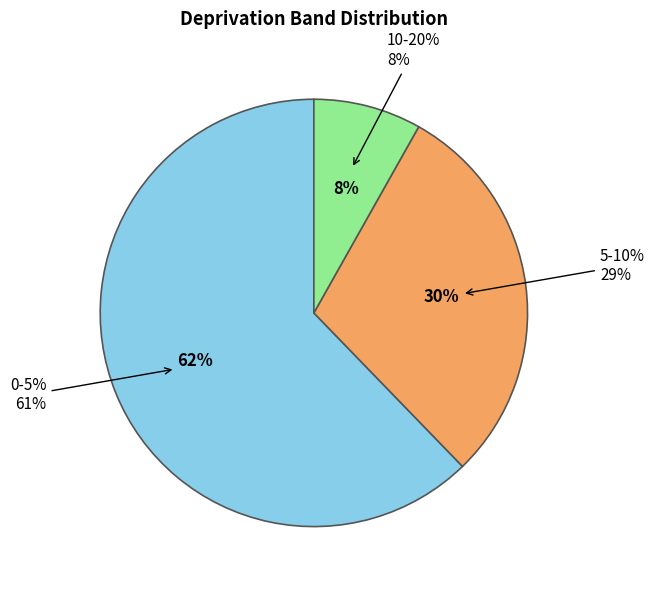

Count the number of slices in the pie.

3